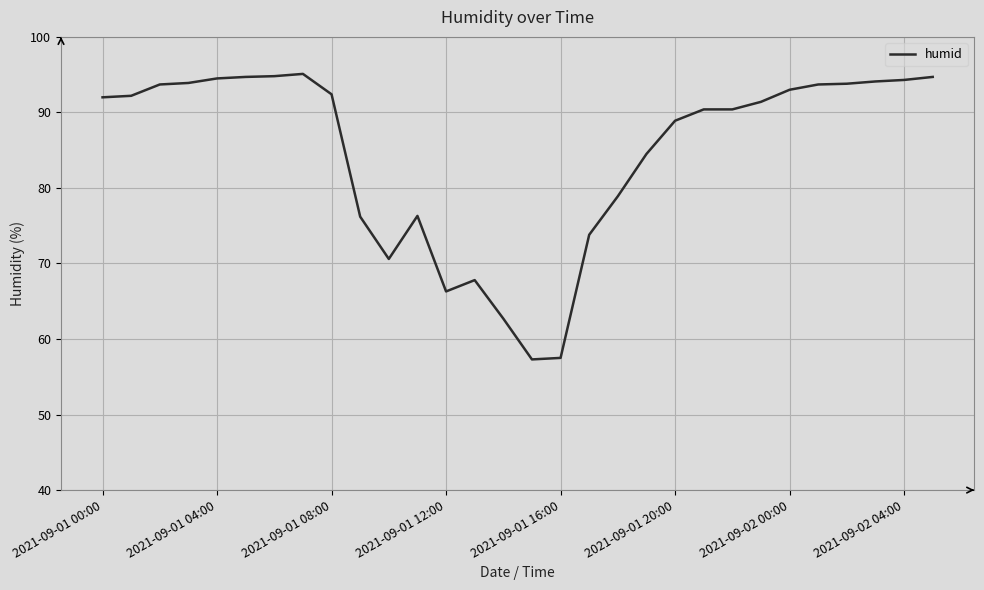

What is the minimum value shown in the chart?

57.3